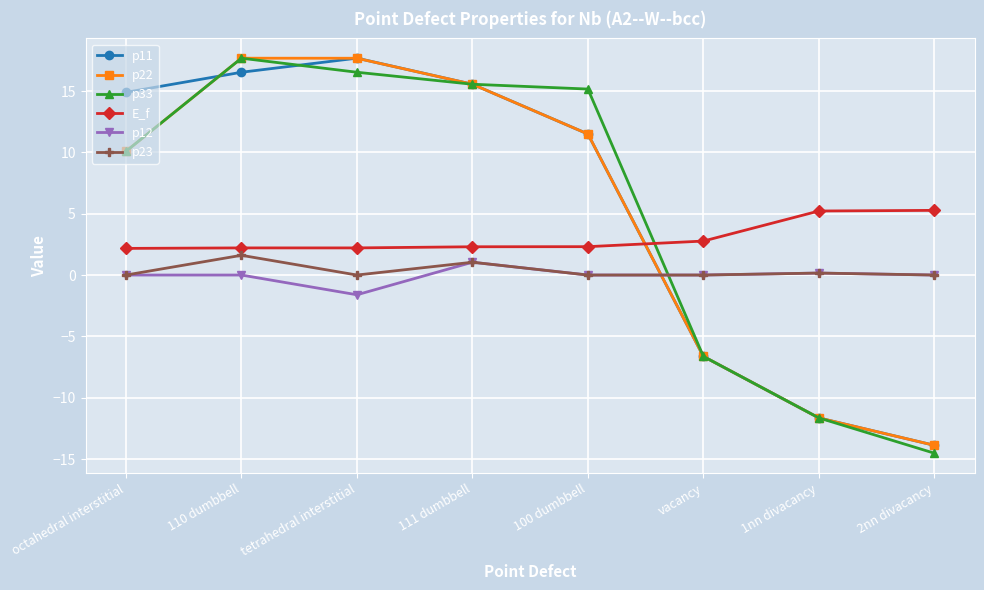

Which series ends up on top after the final intersection of p22 and p23?

p23